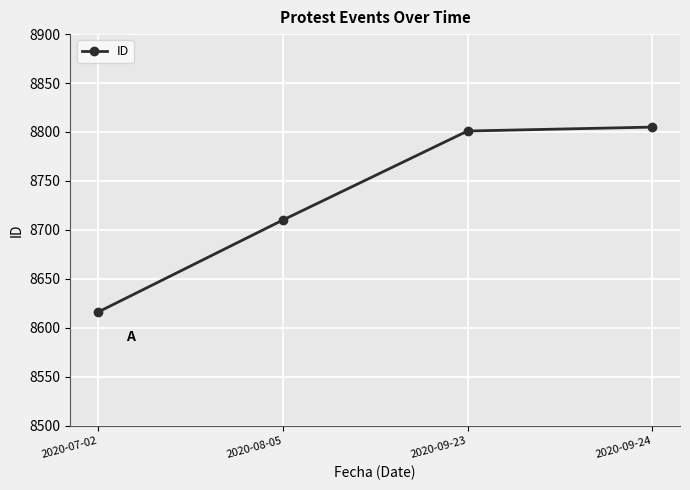

What is the value of the 3rd point from the left?

8801